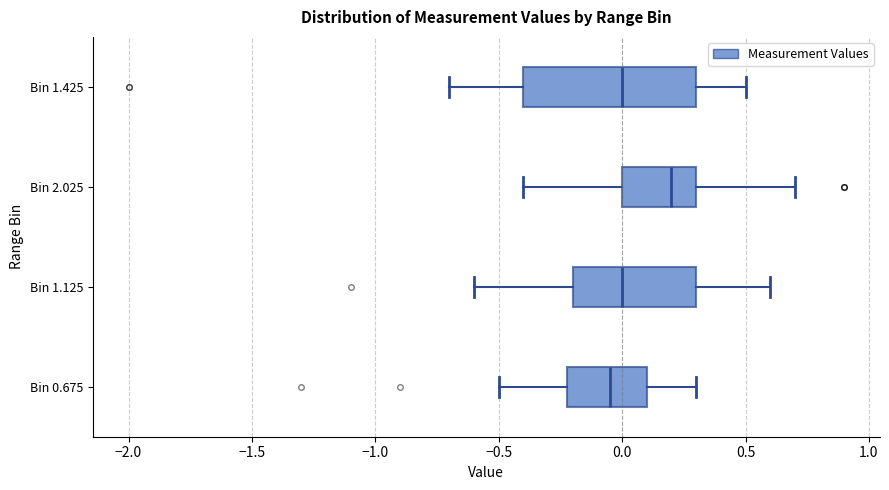

Where is the right edge of the box for Bin 0.675 on the x-axis? The values are not printed on the chart, so give them approximately, as read against the axis.

0.10